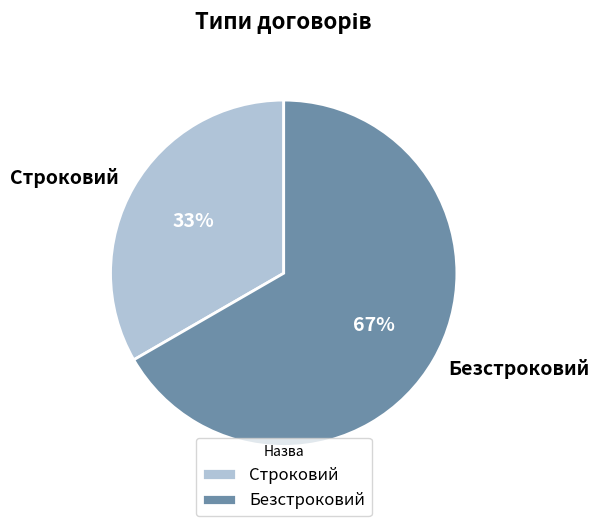

The Безстроковий slice represents 67% of the pie. True or false?

True